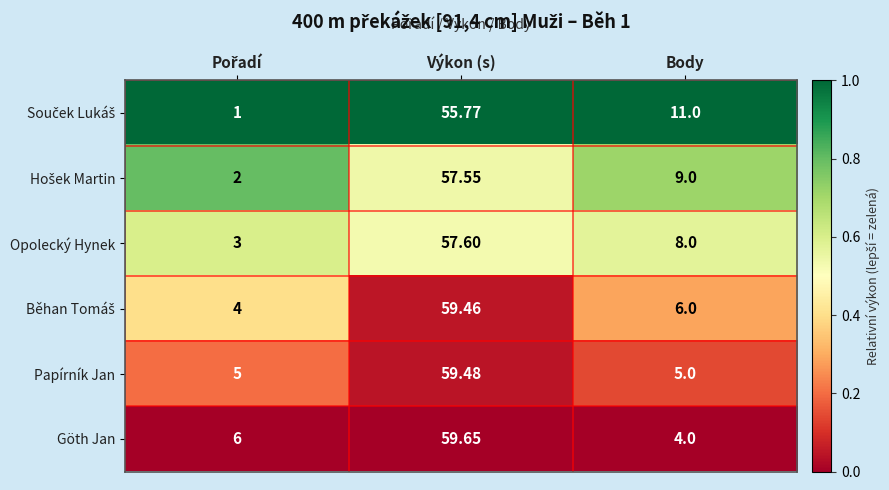

Which category has the highest value in the Papírník Jan series?

Výkon (s)